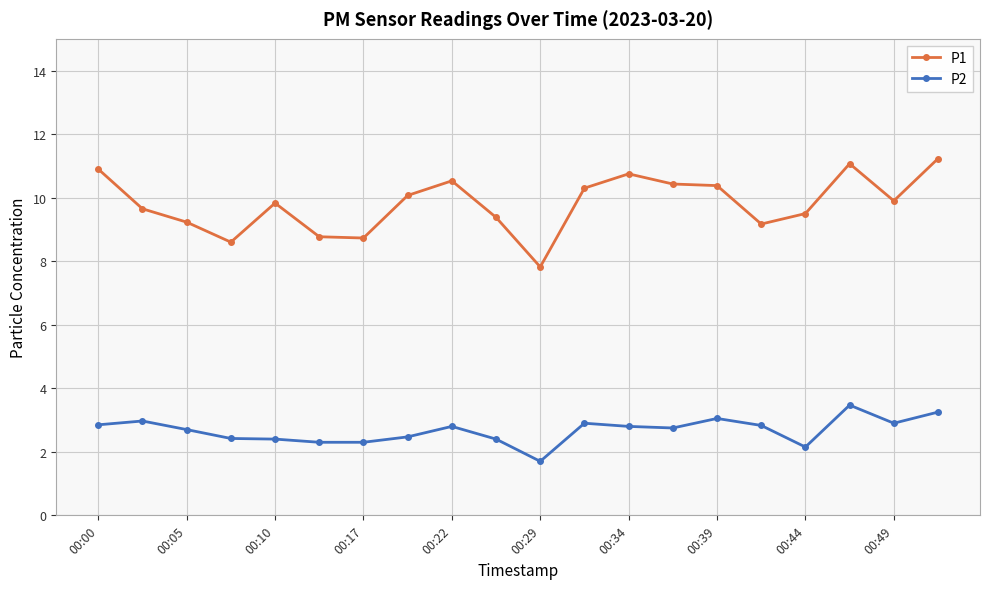

Rank the series by their average value, from lowest to highest.

P2, P1